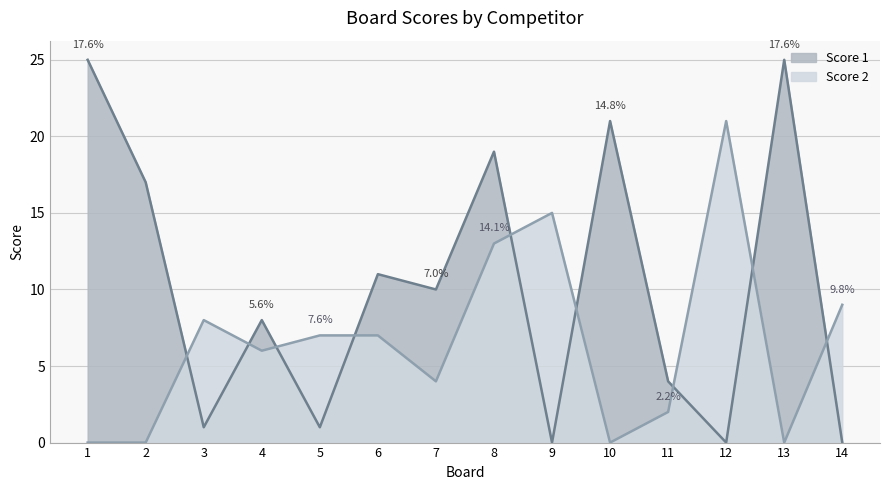

At which label does Score 1 reach its peak?

1